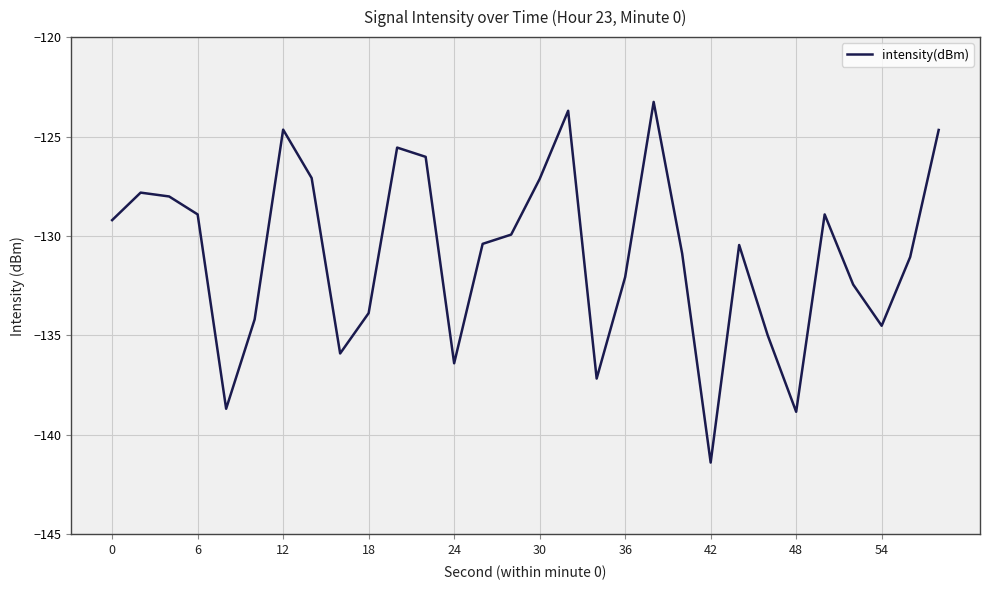

What is the greatest value displayed?

-123.3